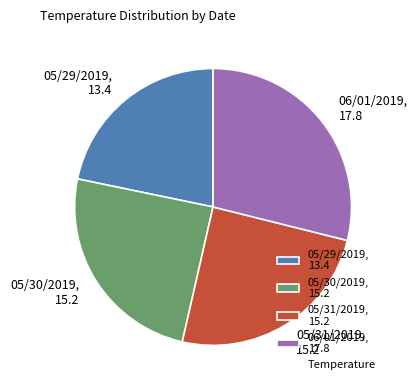

Count the number of slices in the pie.

4